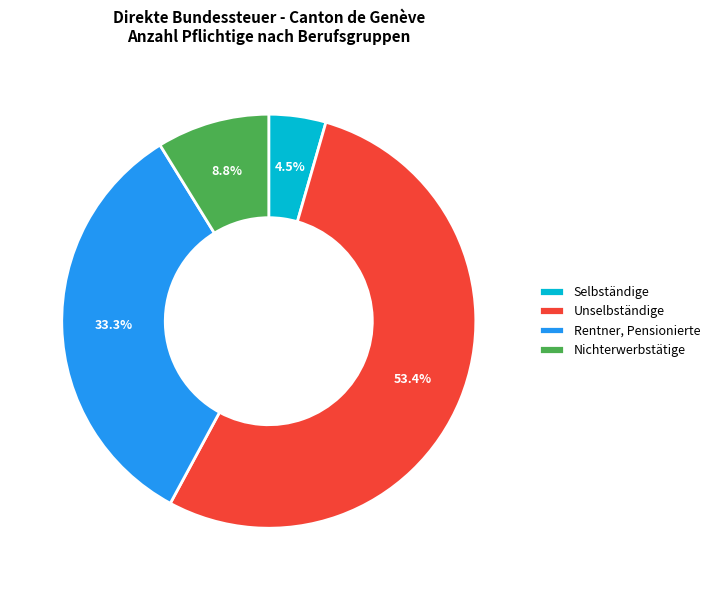

Rank the categories by value from highest to lowest.

Unselbständige, Rentner, Pensionierte, Nichterwerbstätige, Selbständige